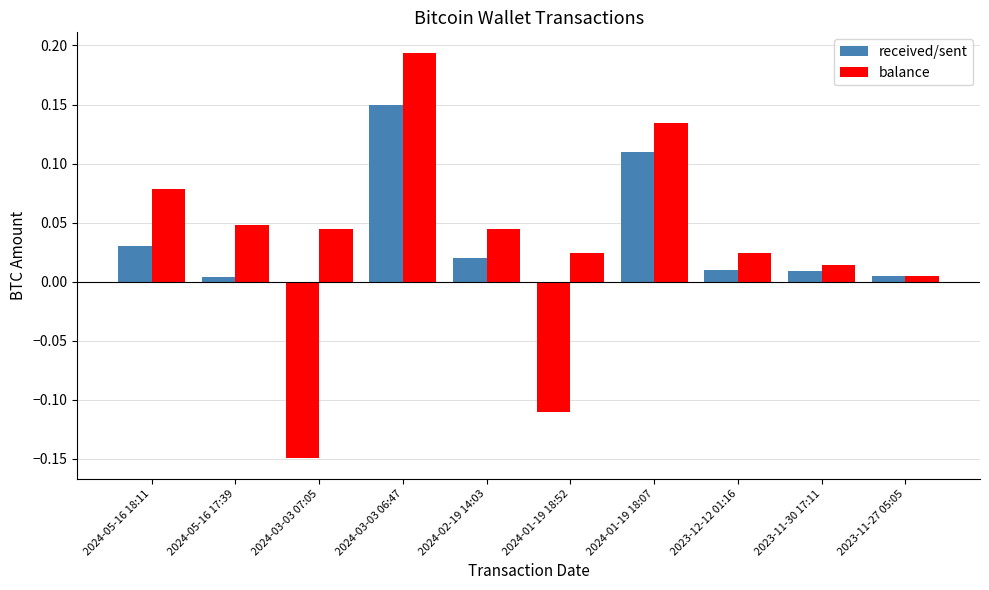

How many data points does each series have?

10